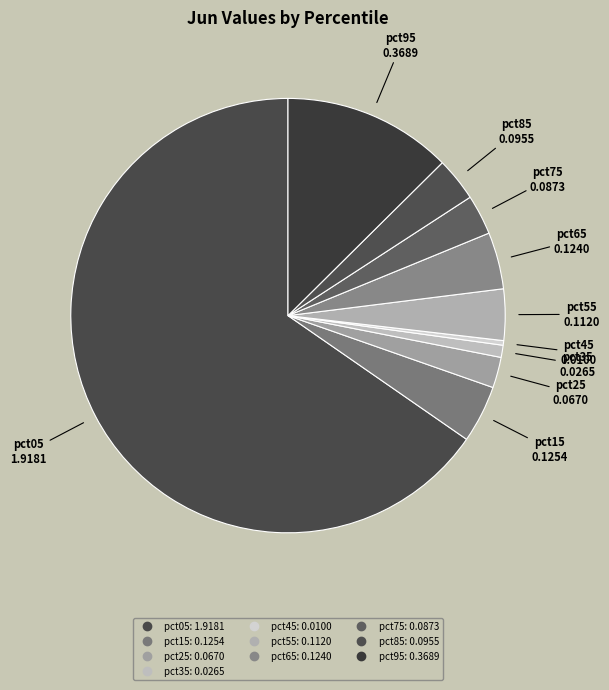

Count the number of slices in the pie.

10